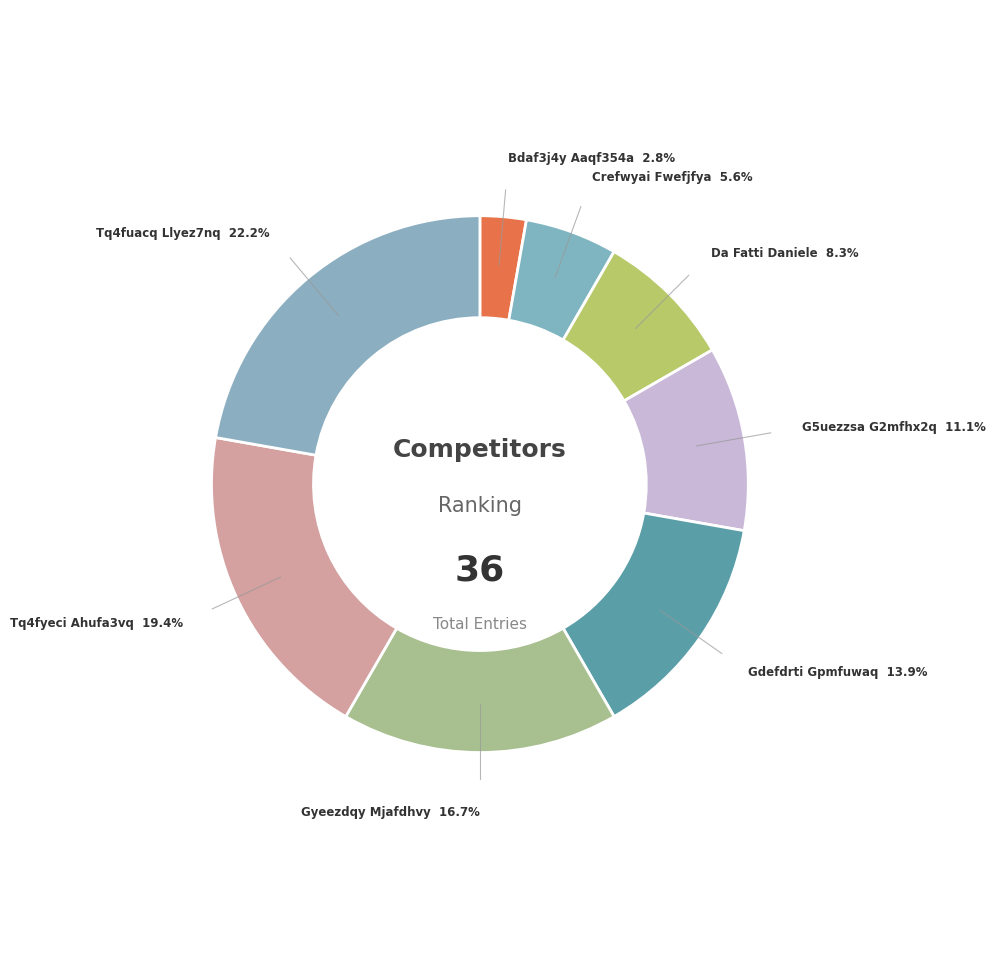

To the nearest percent, what is the average slice percentage?

12%